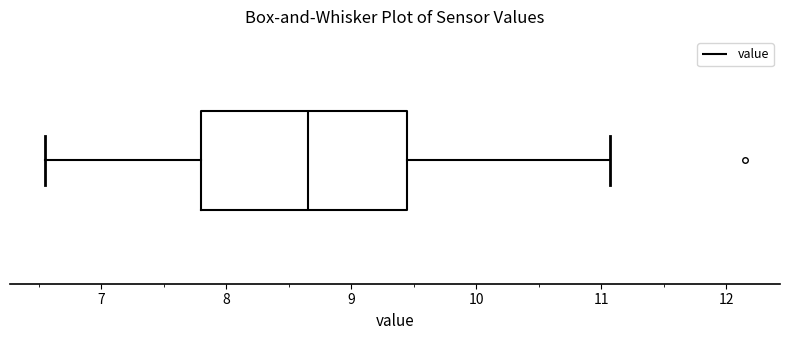

Where does the right whisker of the box end on the x-axis? The values are not printed on the chart, so give them approximately, as read against the axis.

11.1